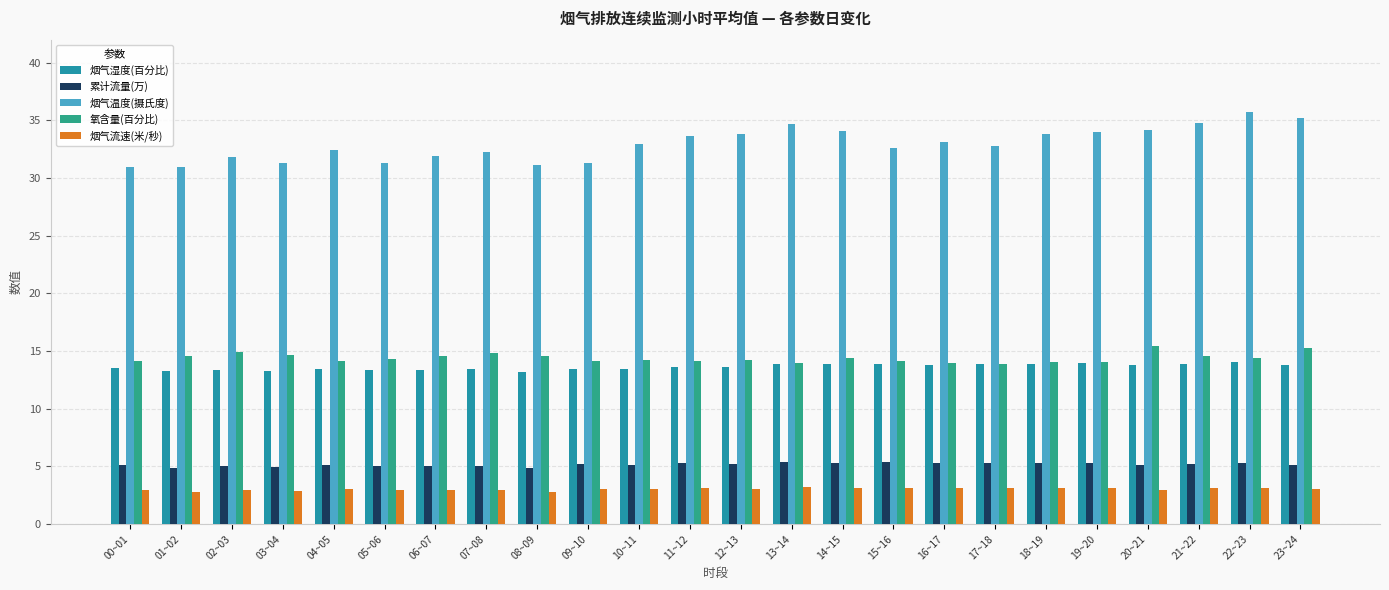

What are all the series names shown in the legend?

烟气湿度(百分比), 累计流量(万), 烟气温度(摄氏度), 氧含量(百分比), 烟气流速(米/秒)